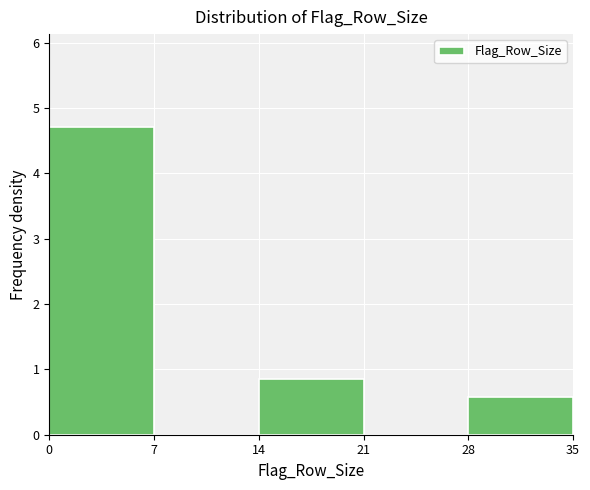

Reading left to right, transcribe this chart: for each bar, give the range it covers on the x-axis and its height. The values are not printed on the chart, so give them approximately, as read against the axis.

0 to 7: 4.7
7 to 14: 0
14 to 21: 0.9
21 to 28: 0
28 to 35: 0.6